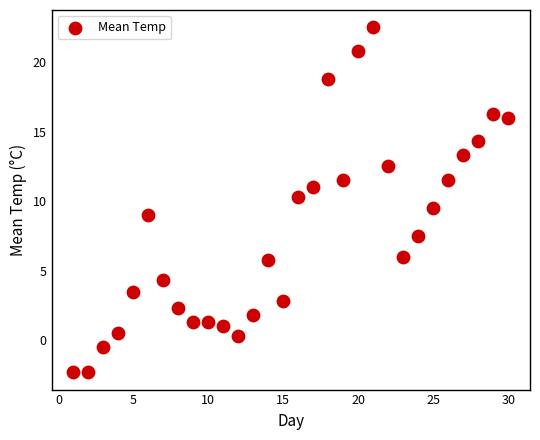

What is the range of X values (max minus min)?

29.0